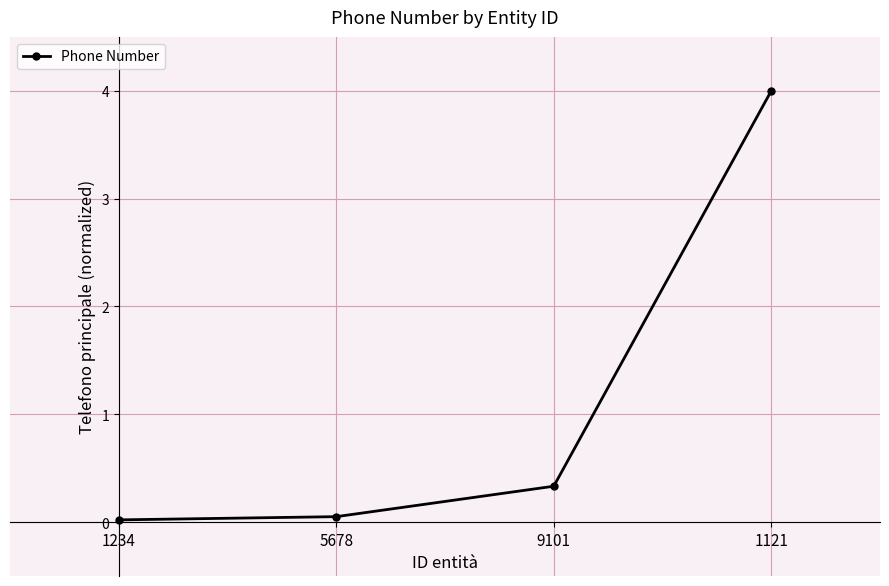

What is the change in value from 5678 to 1121?

+3.9